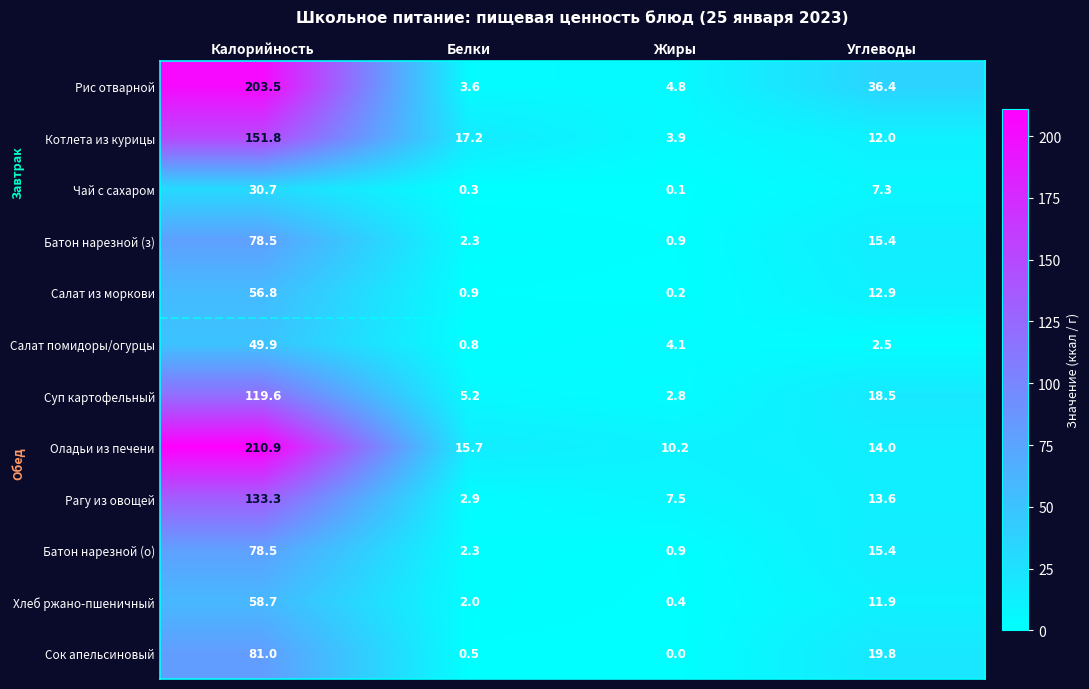

What is the sum of the Салат помидоры/огурцы values at Калорийность and Жиры?

54.0